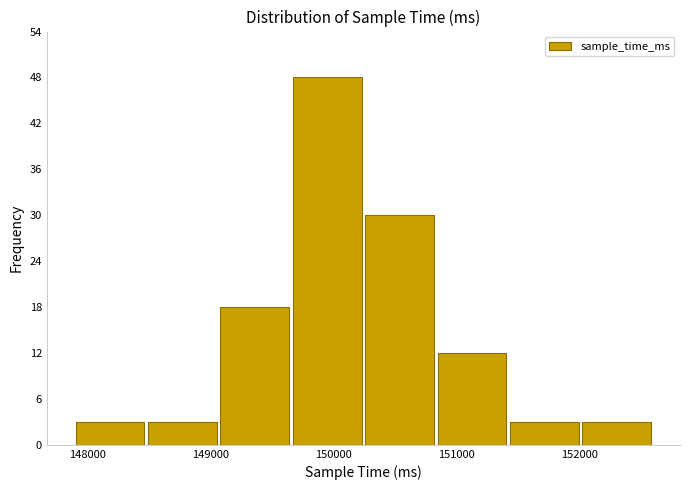

Reading left to right, list every bar in this chart as the range it spans on the x-axis followed by its height. Neither the bar edges nor the heights are printed on the chart, so give them approximately, as read against the axes.

147900 to 148500: 3
148500 to 149100: 3
149100 to 149700: 18
149700 to 150300: 48
150300 to 150800: 30
150800 to 151400: 12
151400 to 152000: 3
152000 to 152600: 3